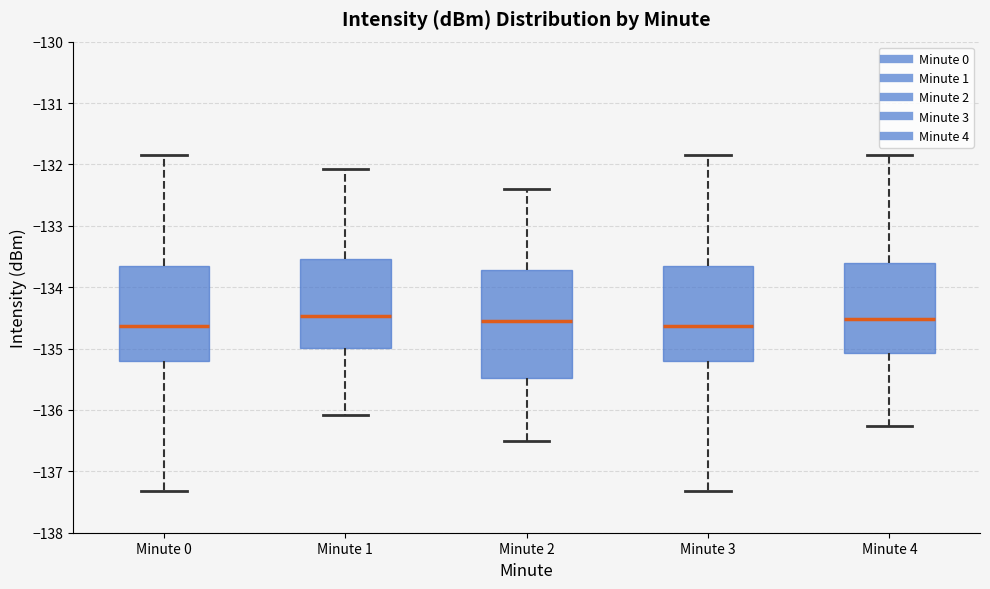

Reading left to right, read every box against the y-axis: the position of its median line, the range the box covers, and the ends of its whiskers. The values are not printed on the chart, so give them approximately, as read against the axis.

Minute 0: median -134.6, box -135.2 to -133.7, whiskers -137.3 to -131.8
Minute 1: median -134.5, box -135.0 to -133.5, whiskers -136.1 to -132.1
Minute 2: median -134.5, box -135.5 to -133.7, whiskers -136.5 to -132.4
Minute 3: median -134.6, box -135.2 to -133.7, whiskers -137.3 to -131.8
Minute 4: median -134.5, box -135.1 to -133.6, whiskers -136.3 to -131.8